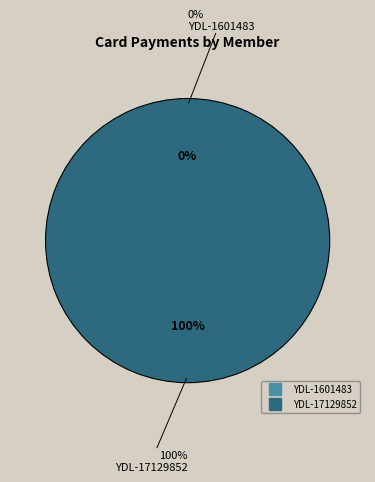

Is it true that YDL-1601483 is 10% of the pie?

False